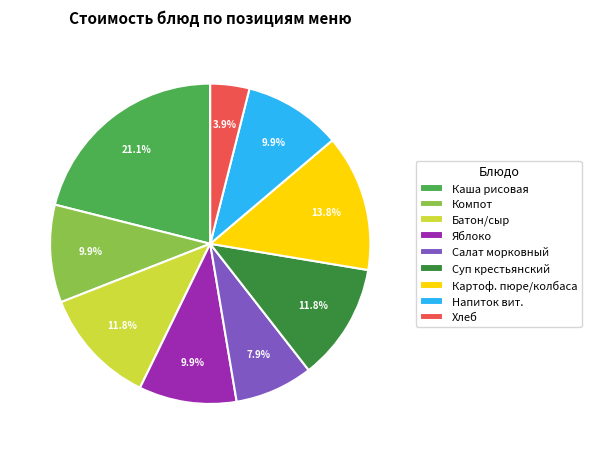

Combined, do Суп крестьянский and Напиток вит. account for over 50%?

No